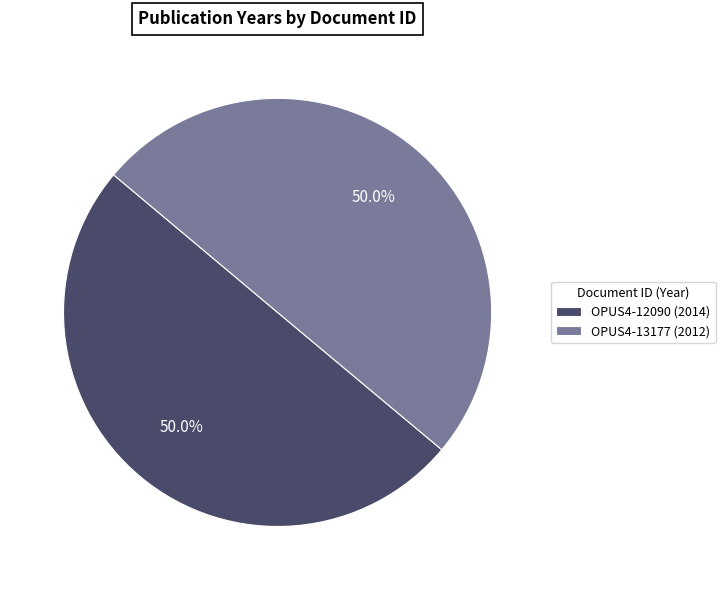

How many slices are in this pie chart?

2